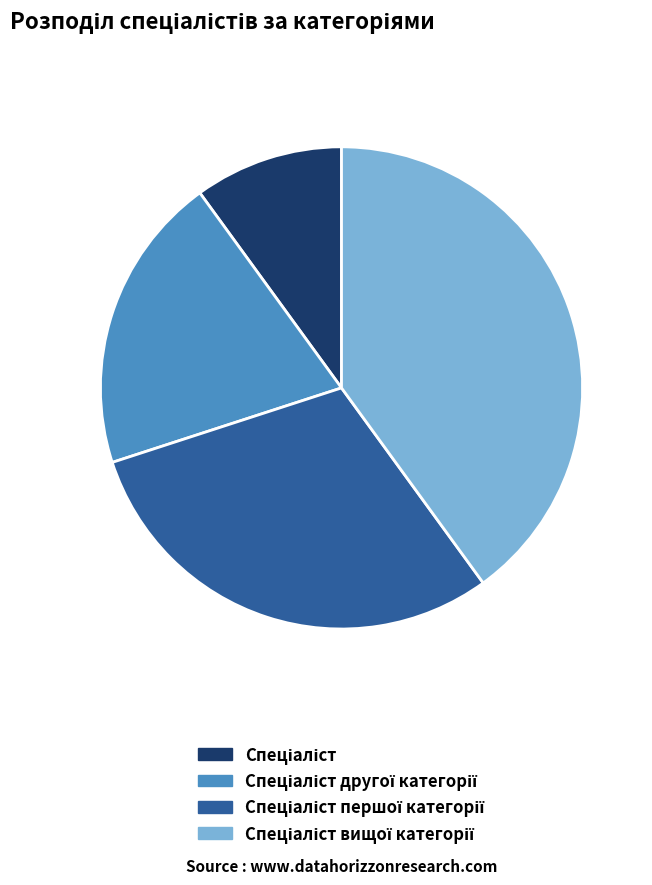

Is there any slice that represents more than half of the pie?

No